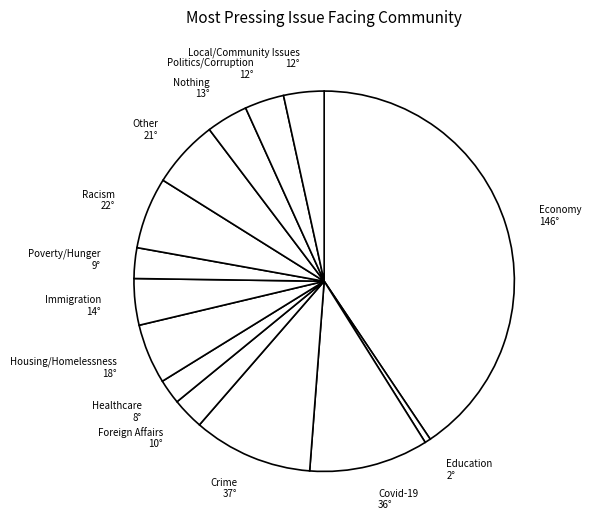

Does any single category account for the majority?

No